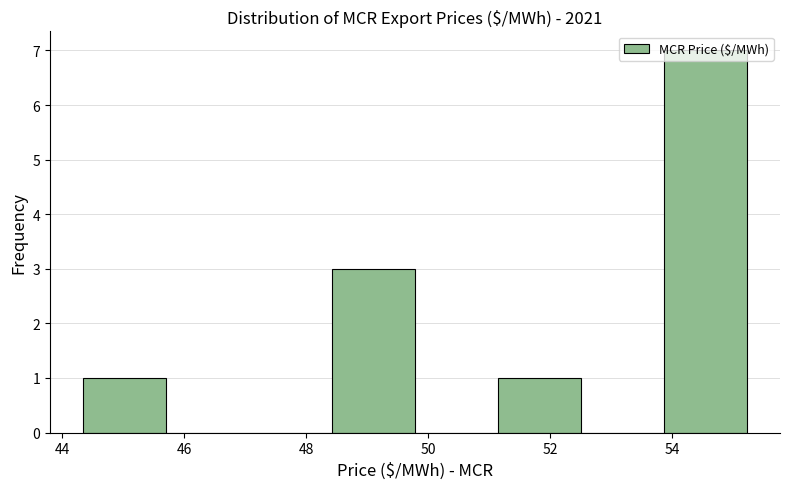

Reading left to right, list every bar in this chart as the range it spans on the x-axis followed by its height. Neither the bar edges nor the heights are printed on the chart, so give them approximately, as read against the axes.

44.4 to 45.8: 1
45.8 to 47.0: 0
47.0 to 48.4: 0
48.4 to 49.8: 3
49.8 to 51.2: 0
51.2 to 52.6: 1
52.6 to 53.8: 0
53.8 to 55.2: 7